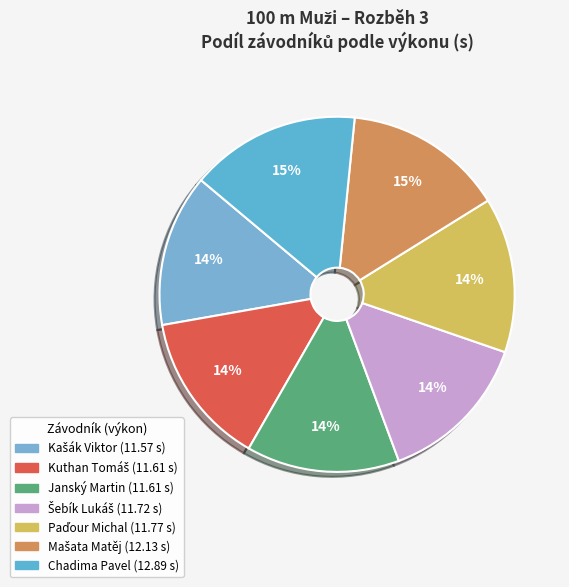

Is it true that Kuthan Tomáš is 14% of the pie?

True